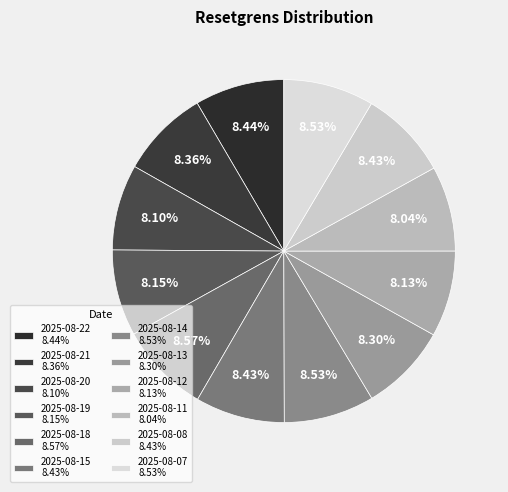

What is the ratio of the value at 2025-08-19 to the value at 2025-08-08?

1.0